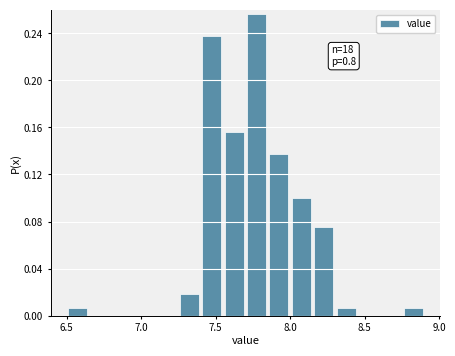

Around what value on the x-axis is the tallest bar? Give the approximate position of its centre, as read against the axis.

7.80